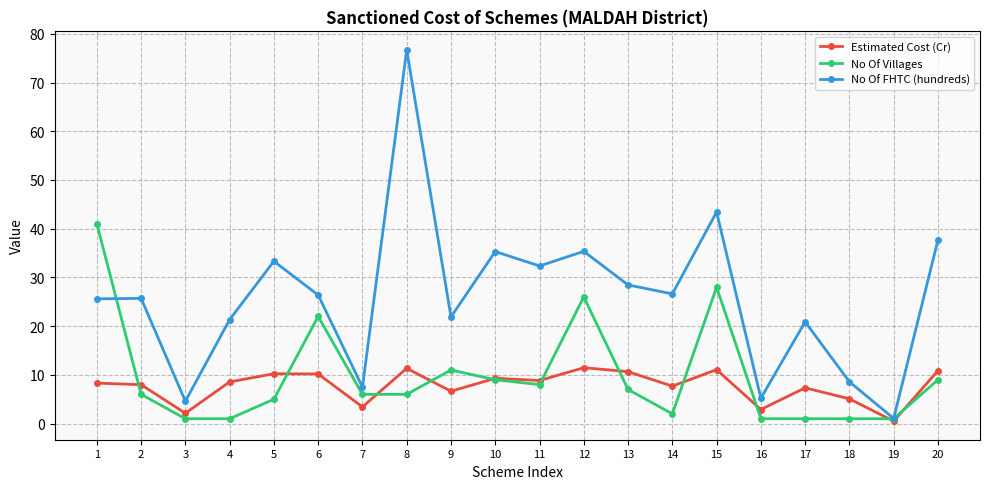

In No Of FHTC (hundreds), how many points are lower than both neighbors (excluding endpoints)?

7